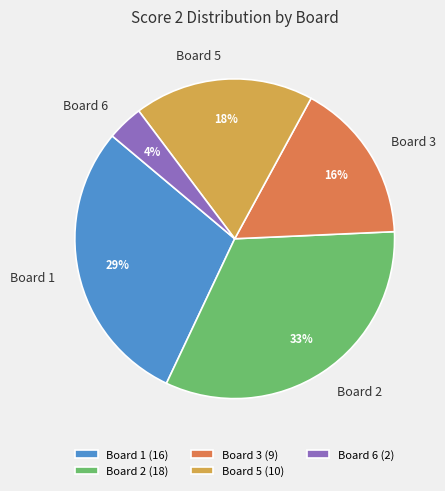

To the nearest percent, what is the difference between the largest and smallest slice percentages?

29%